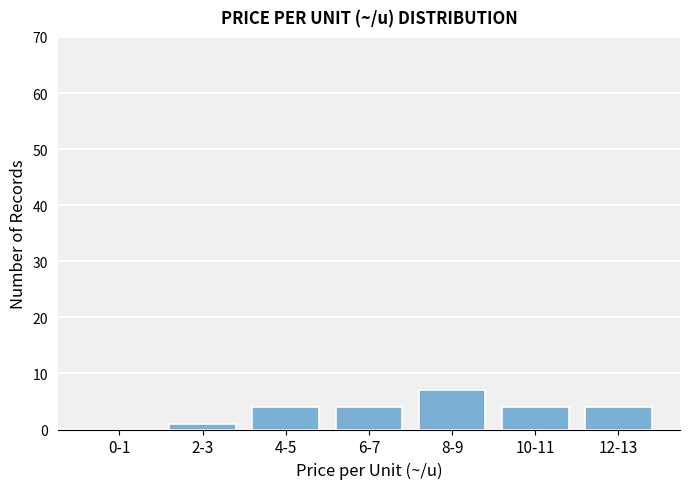

Reading left to right, extract all data points from this chart.

0-1=0	2-3=1	4-5=4	6-7=4	8-9=7	10-11=4	12-13=4